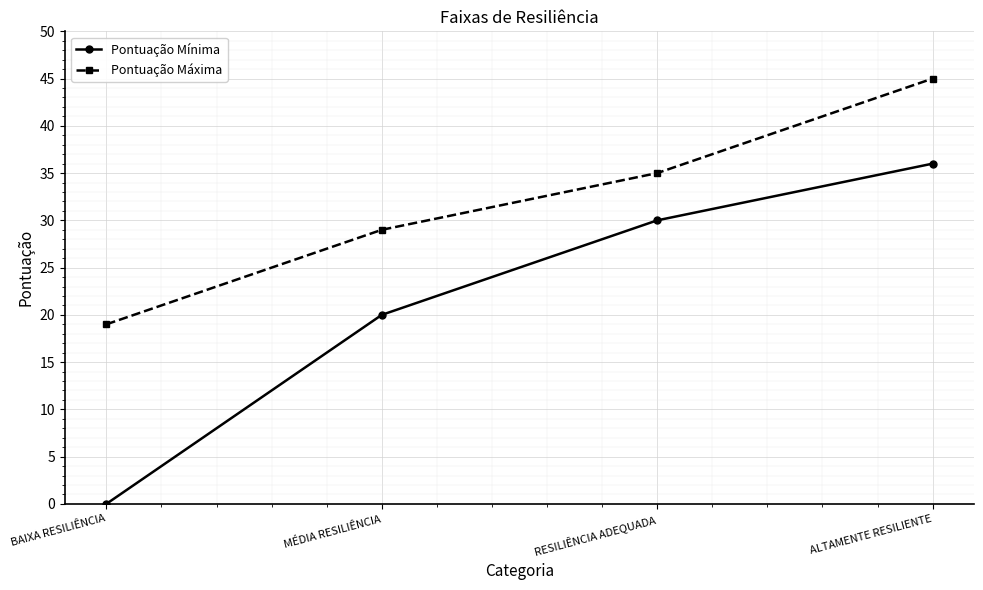

True or false: Pontuação Mínima and Pontuação Máxima cross at least once.

False